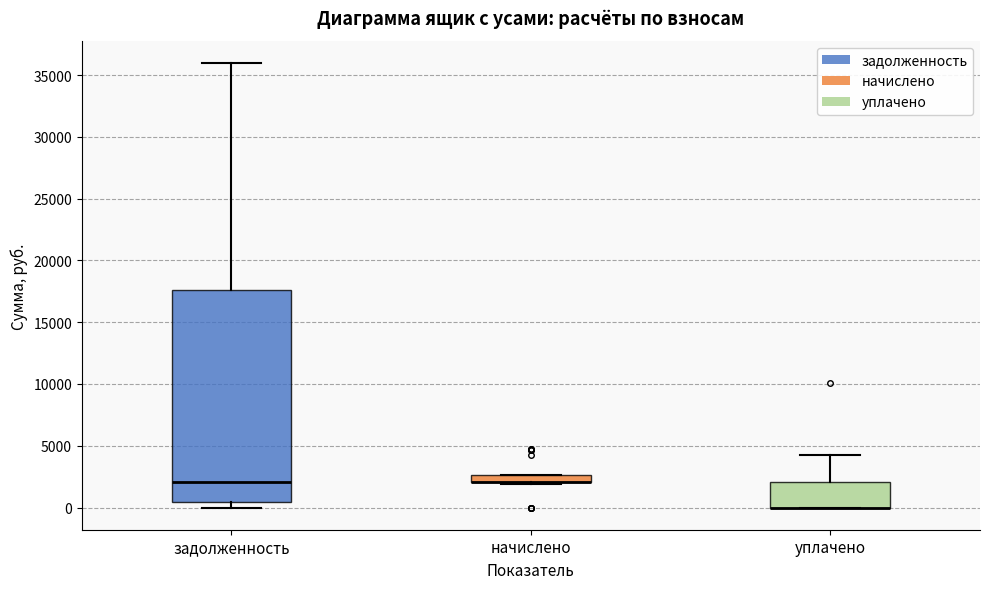

Comparing the boxes themselves (not the whiskers), which one is the tallest?

задолженность